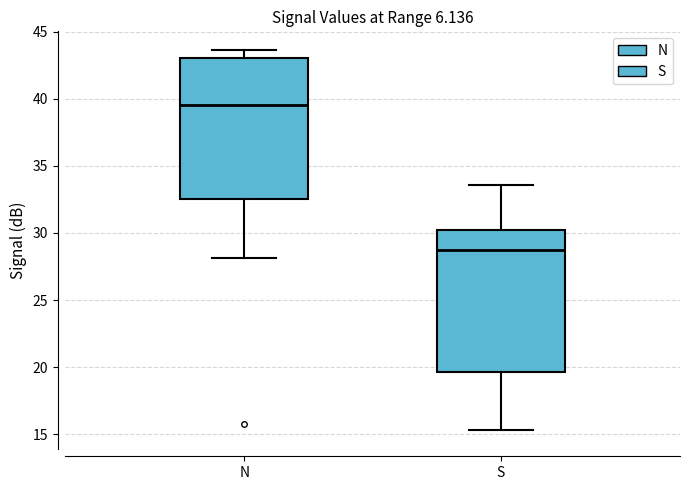

Reading left to right, read every box against the y-axis: the position of its median line, the range the box covers, and the ends of its whiskers. The values are not printed on the chart, so give them approximately, as read against the axis.

N: median 39.5, box 32.5 to 43.0, whiskers 28.0 to 43.5
S: median 28.5, box 19.5 to 30.0, whiskers 15.5 to 33.5